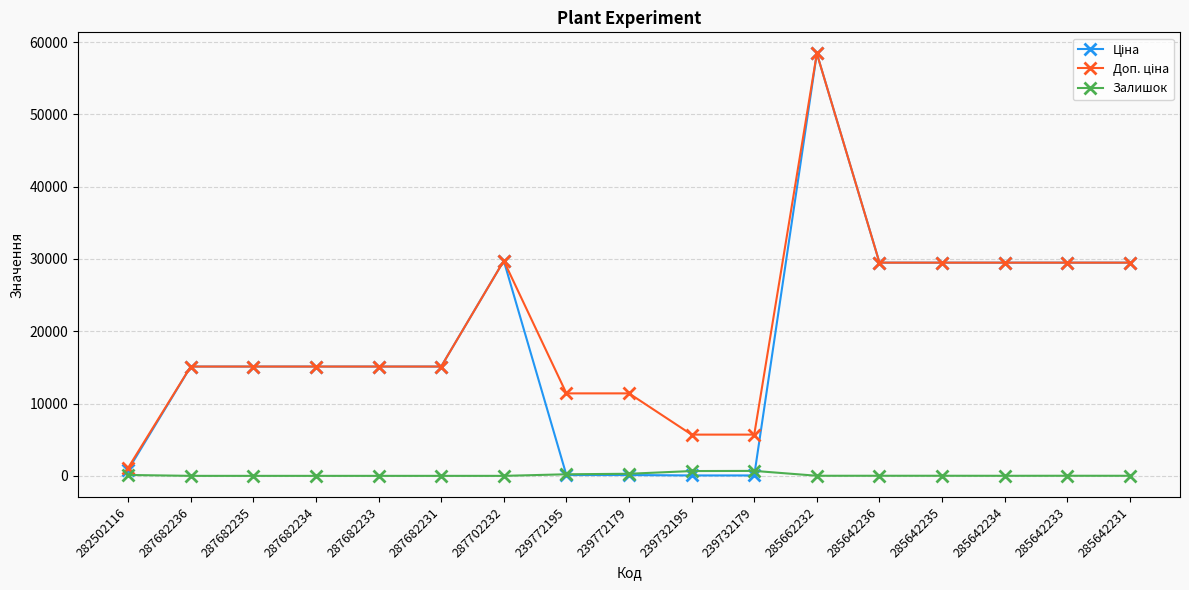

At which category is the sum across all series the highest?

285662232